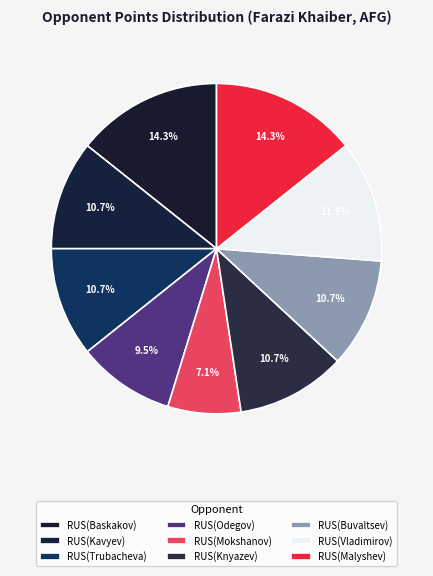

Is there any slice that represents more than half of the pie?

No